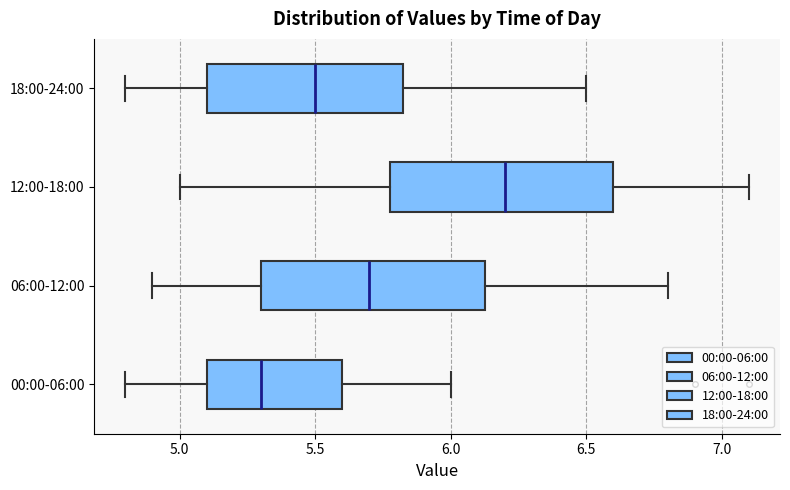

Where is the right edge of the box for 18:00-24:00 on the x-axis? The values are not printed on the chart, so give them approximately, as read against the axis.

5.85